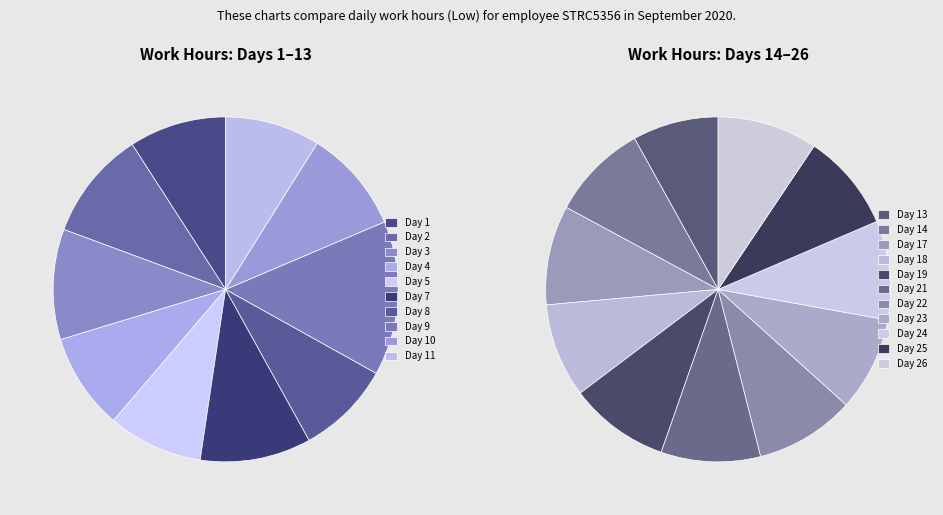

The Day 24 slice represents 16% of the pie. True or false?

False